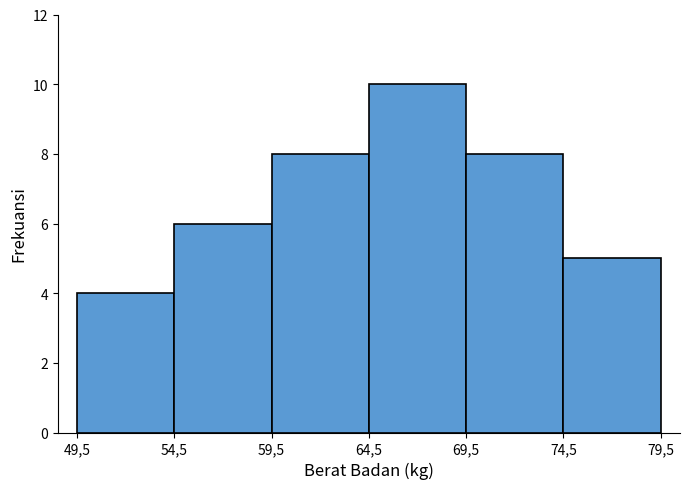

Reading right to left, transcribe all the data shown in this chart.

5	8	10	8	6	4